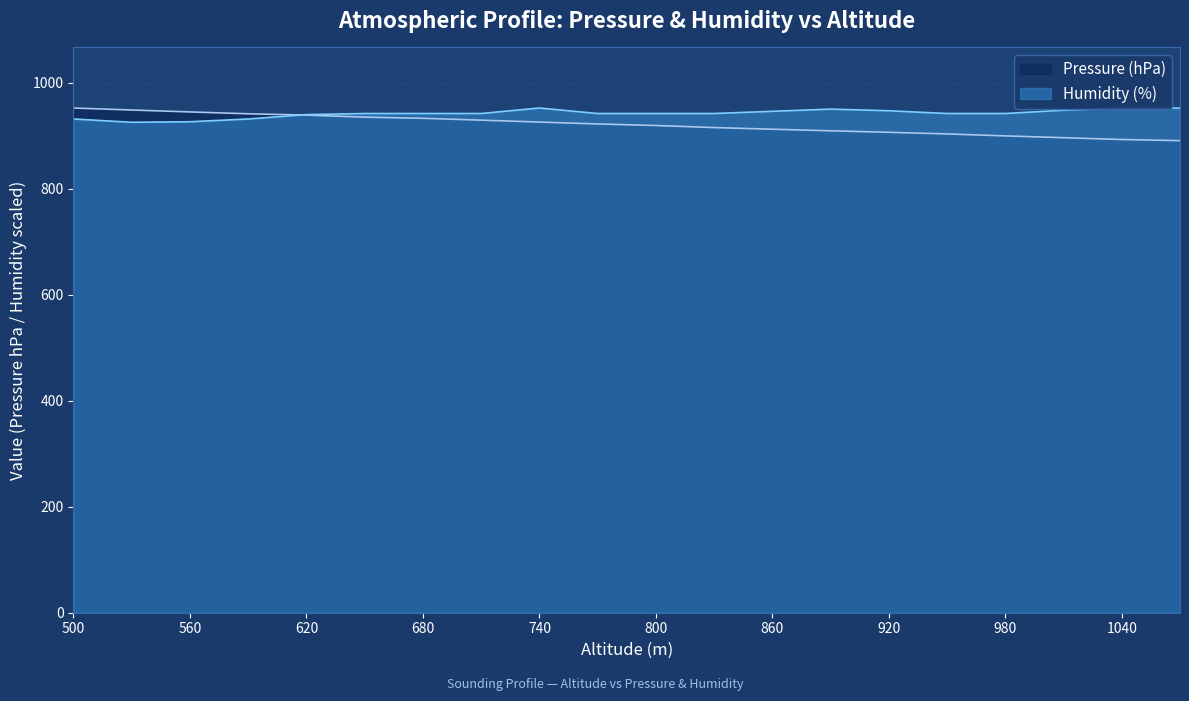

What is the difference between the second highest and minimum values in the Humidity (%) series?

26.9